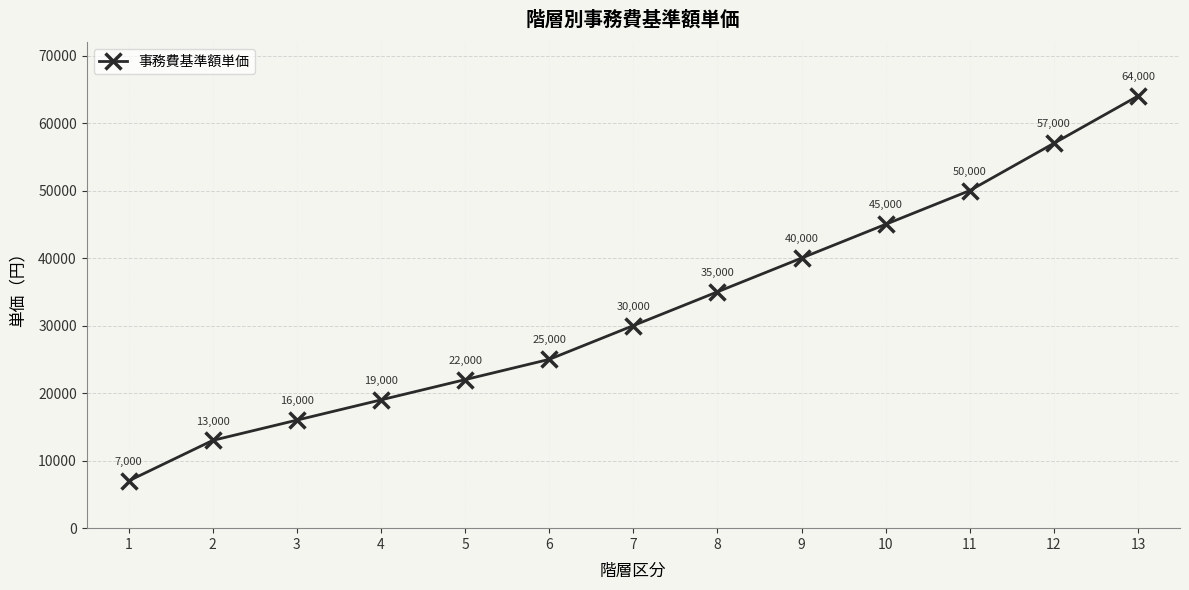

Is it true that the value at 11 is 50000?

True